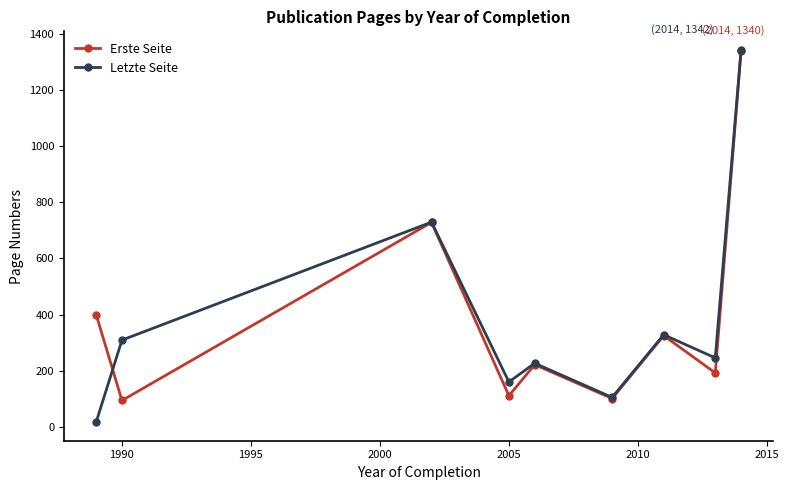

In Letzte Seite, how many points are lower than both neighbors (excluding endpoints)?

3